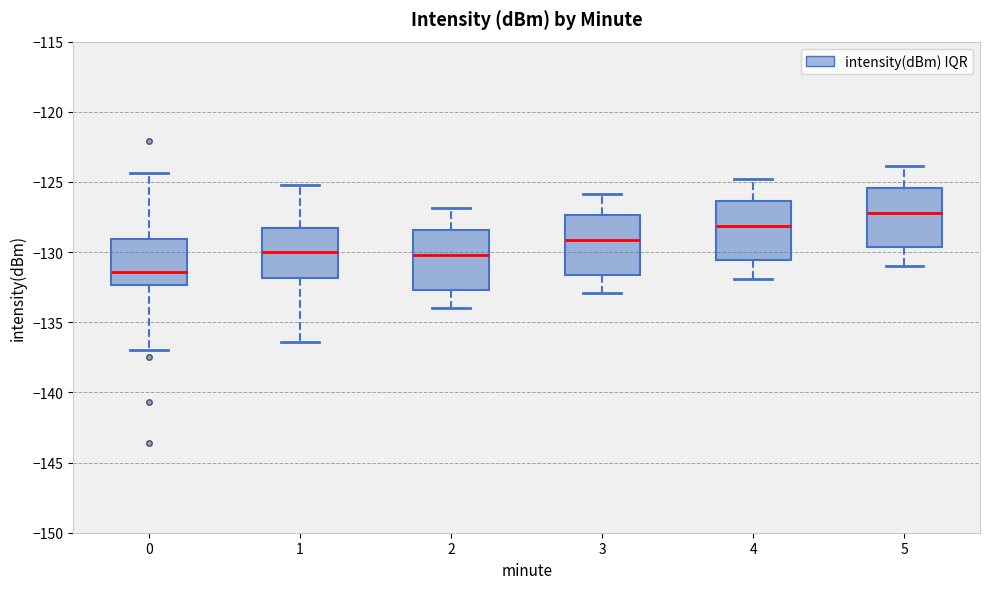

Where does the lower whisker of the box at x = 0 end on the y-axis? The values are not printed on the chart, so give them approximately, as read against the axis.

-137.0